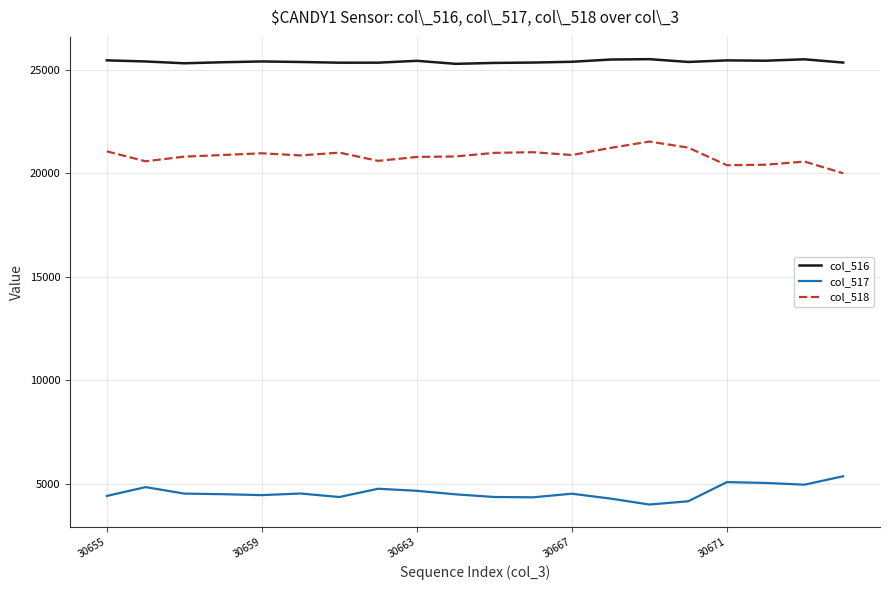

In col_516, how many points are lower than both neighbors (excluding endpoints)?

5